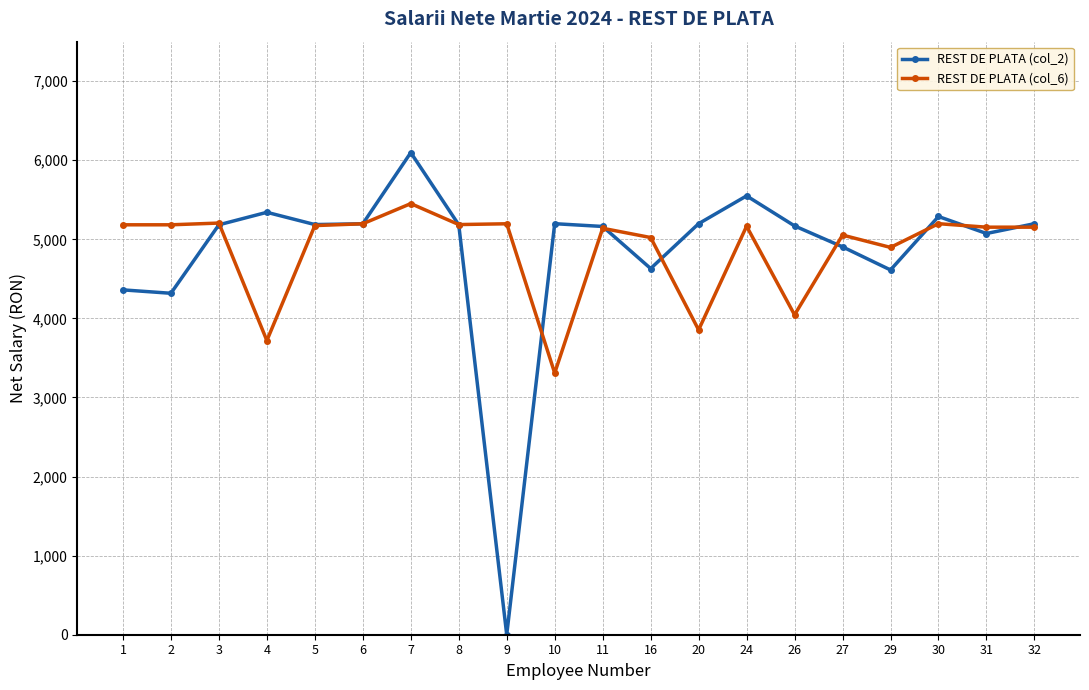

What is the sum of all REST DE PLATA (col_6) values?

97497